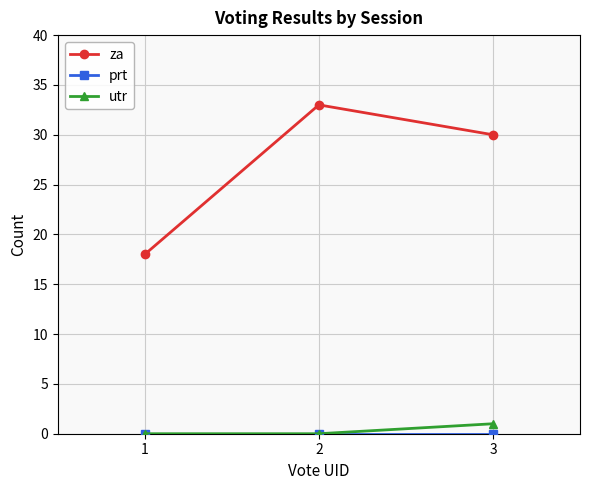

How many data points in za are less than 30?

1